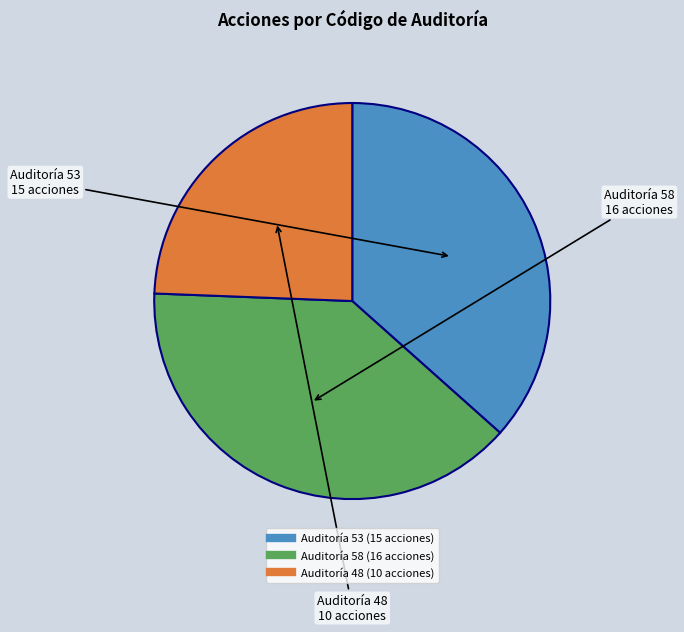

Is there a majority slice in this chart?

No